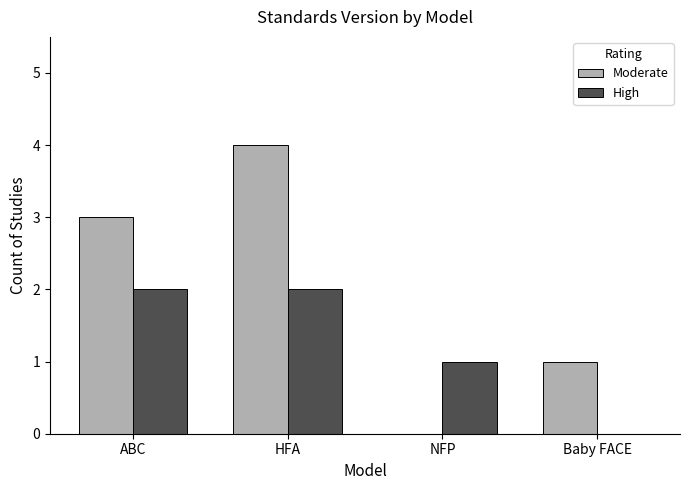

What is the sum of all Moderate values?

8